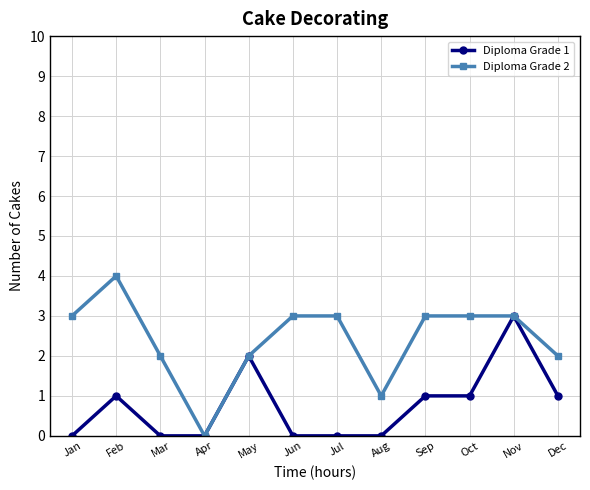

At which category does Diploma Grade 2 reach its first local valley?

Apr